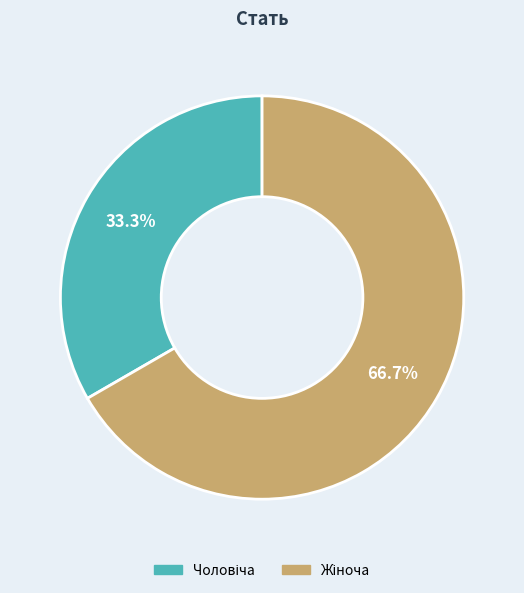

Is there a majority slice in this chart?

Yes